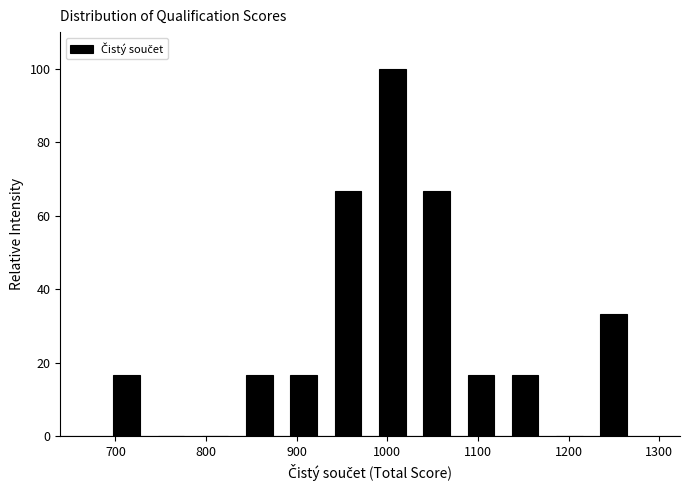

Reading left to right, transcribe this chart: for each bar, give the range it covers on the x-axis and its height. Neither the bar edges nor the heights are printed on the chart, so give them approximately, as read against the axes.

690 to 740: 16
740 to 790: 0
790 to 830: 0
830 to 880: 16
880 to 930: 16
930 to 980: 66
980 to 1030: 100
1030 to 1080: 66
1080 to 1130: 16
1130 to 1180: 16
1180 to 1230: 0
1230 to 1270: 34